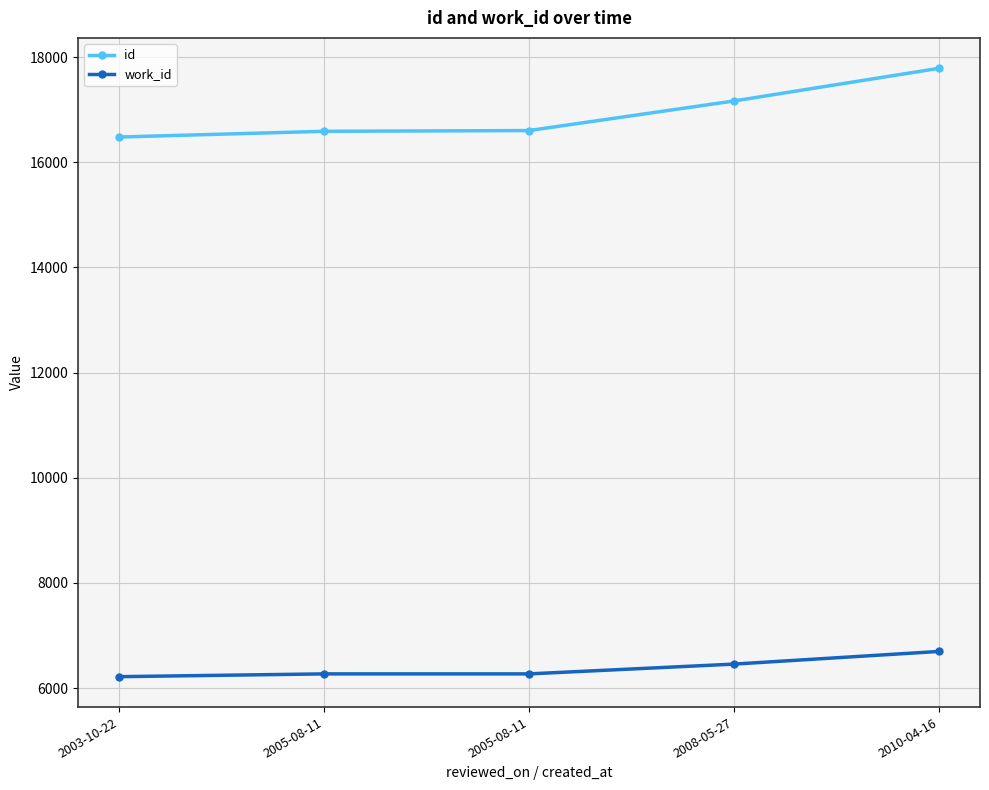

True or false: work_id and id intersect in this chart.

False